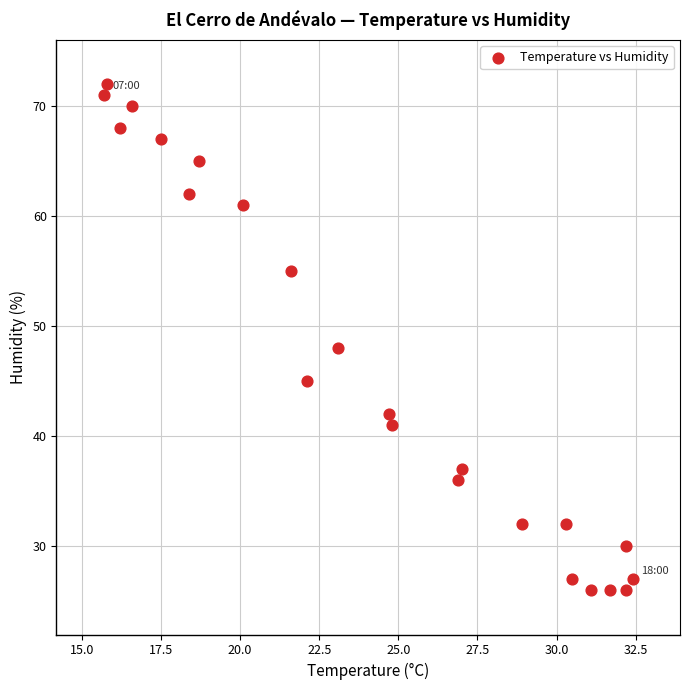

What Y value in the scatter plot is closest to 49?

48